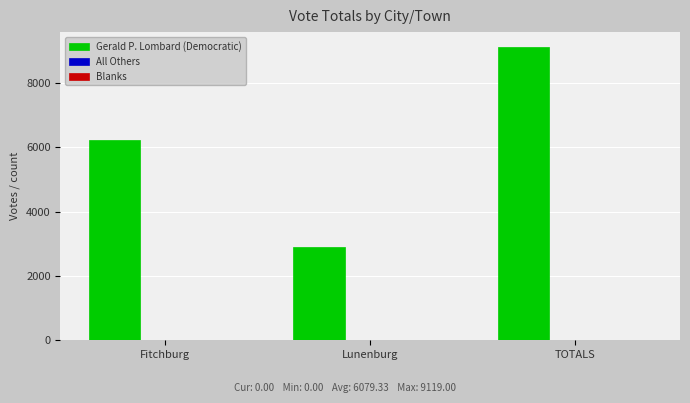

Which has a higher value, Fitchburg or TOTALS?

TOTALS